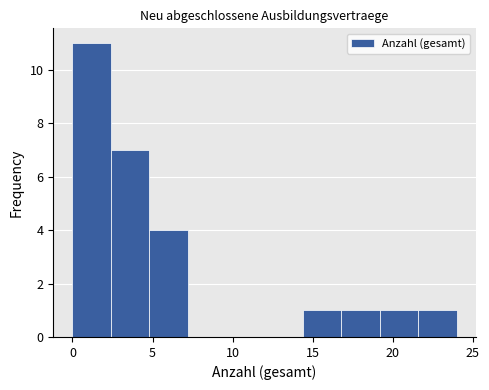

Which range on the x-axis has the tallest bar?

0.0 to 2.4